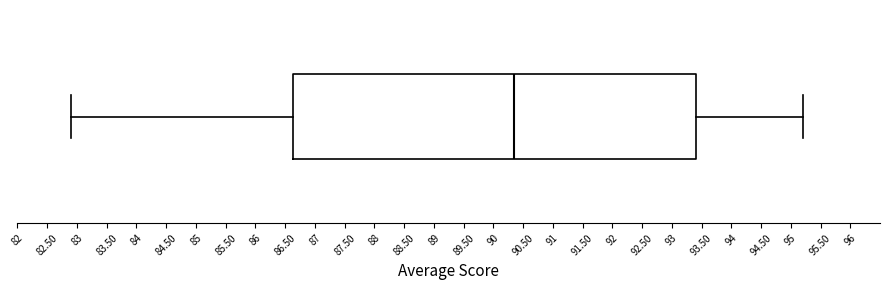

Read this box plot against the x-axis: the position of the median line, the range covered by the box, and the ends of both whiskers. The values are not printed on the chart, so give them approximately, as read against the axis.

median 90.35, box 86.65 to 93.40, whiskers 82.90 to 95.20